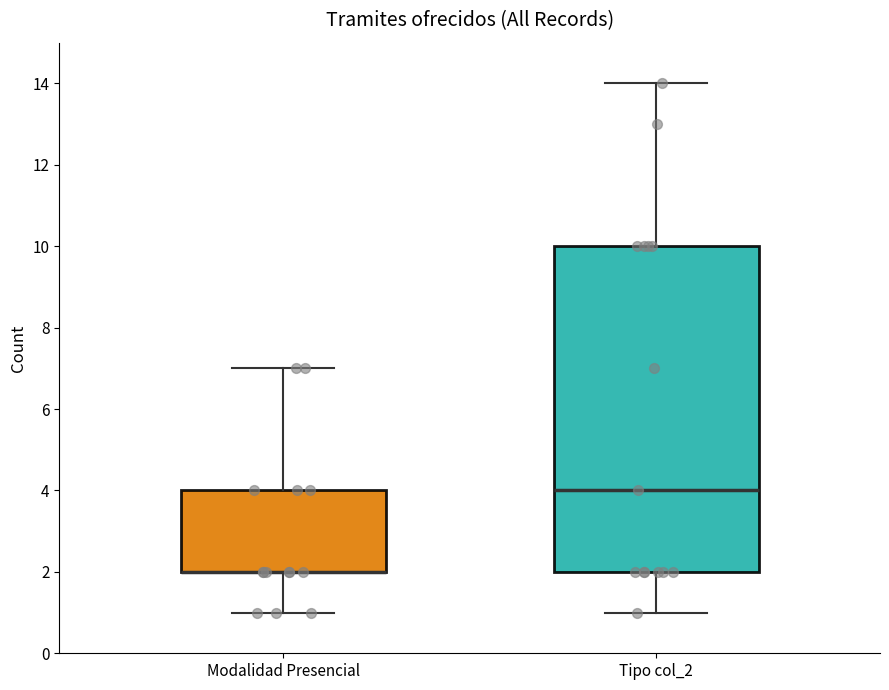

Which box is the tallest, from its lower edge to its upper edge?

Tipo col_2